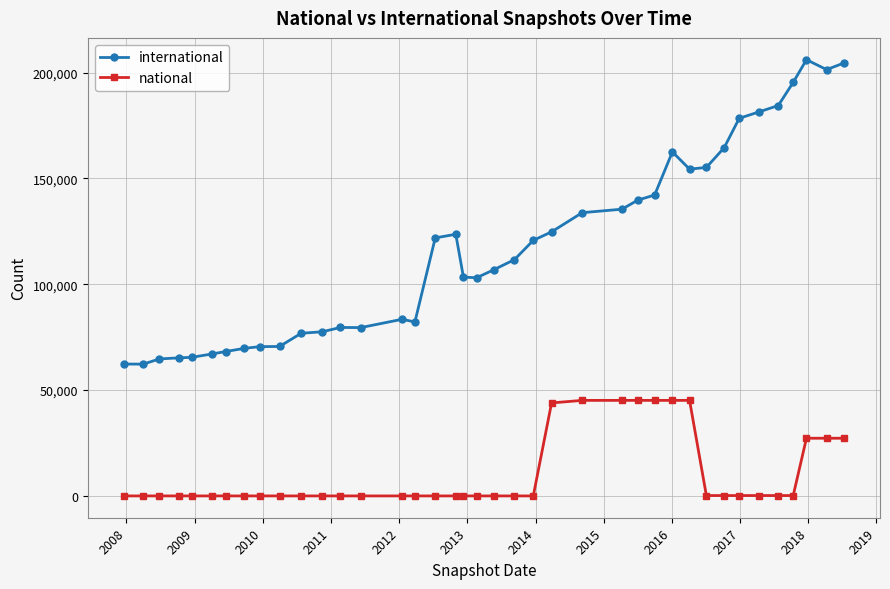

How many lines are shown in the chart?

2